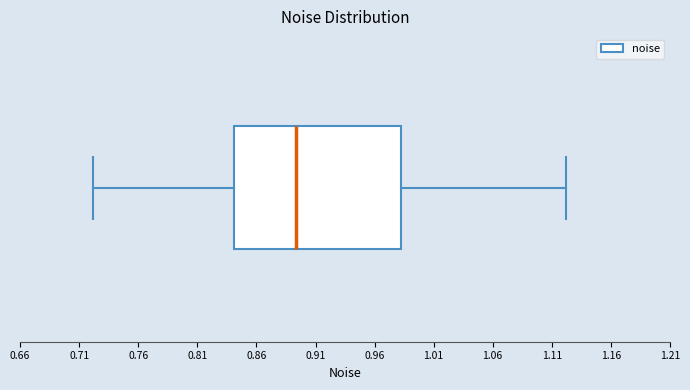

Transcribe this box plot: give where the median line is, the range the box spans, and where the two whiskers end, as read against the x-axis. The values are not printed on the chart, so give them approximately, as read against the axis.

median 0.895, box 0.840 to 0.980, whiskers 0.720 to 1.120